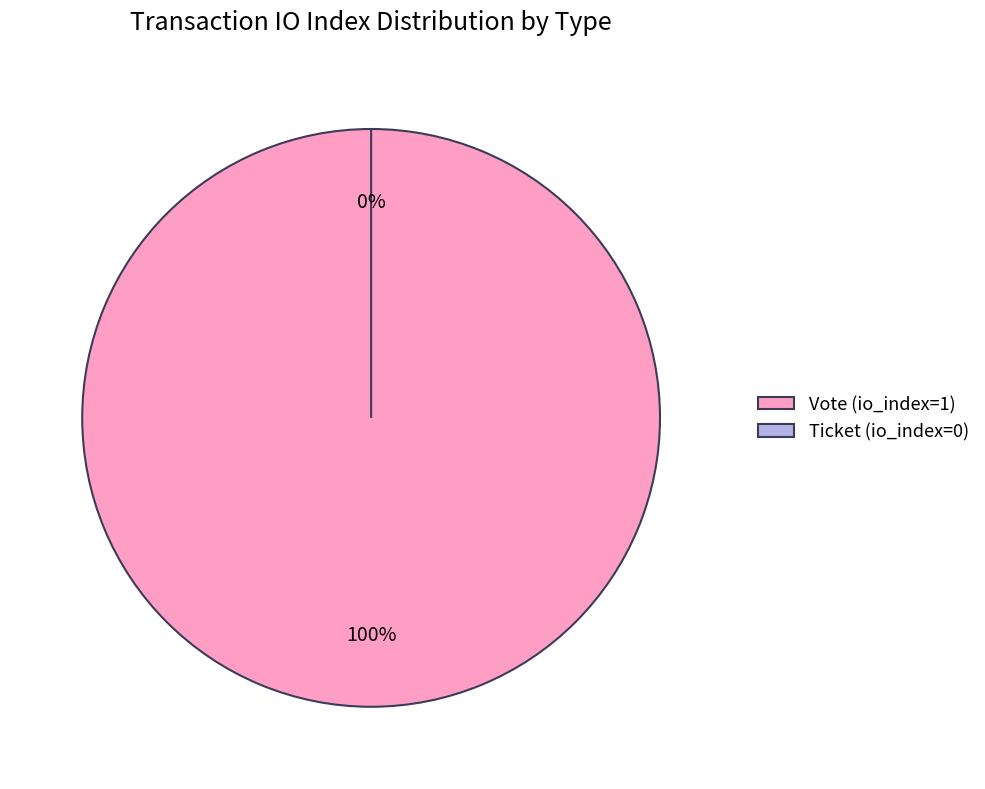

Which slice is the smallest?

Ticket (io_index=0)